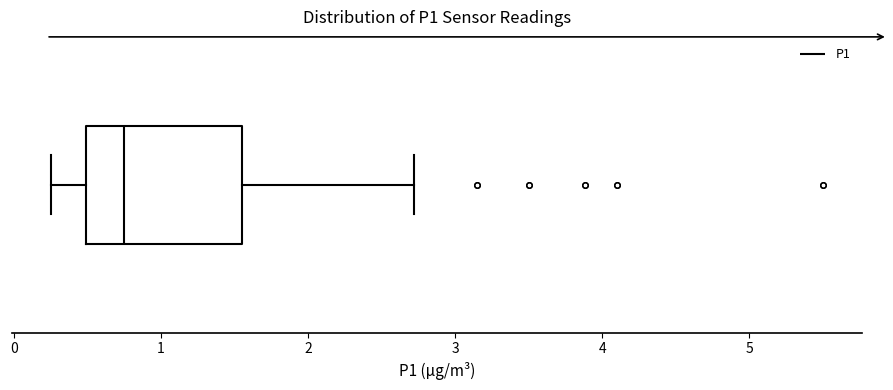

Read this box plot against the x-axis: the position of the median line, the range covered by the box, and the ends of both whiskers. The values are not printed on the chart, so give them approximately, as read against the axis.

median 0.8, box 0.5 to 1.5, whiskers 0.3 to 2.7